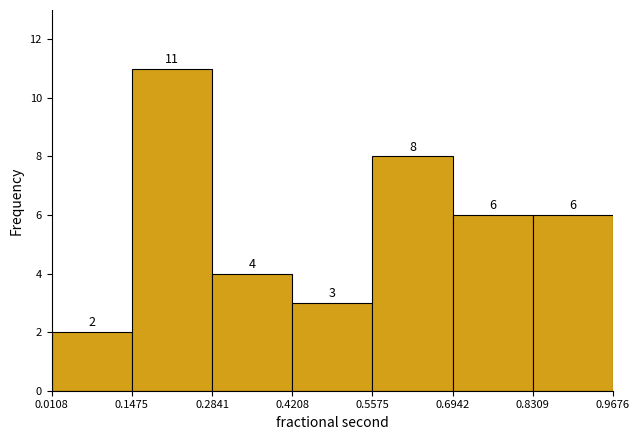

What is the height of the bar covering 0.6942 to 0.8309 on the x-axis?

6